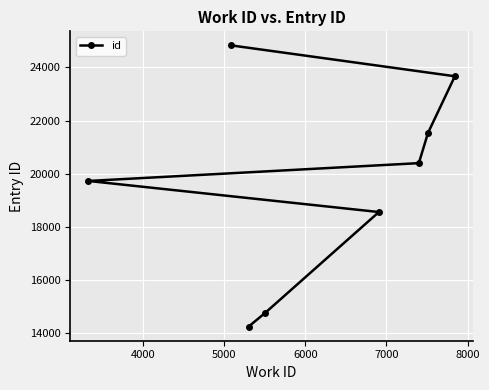

What is the average value?

19721